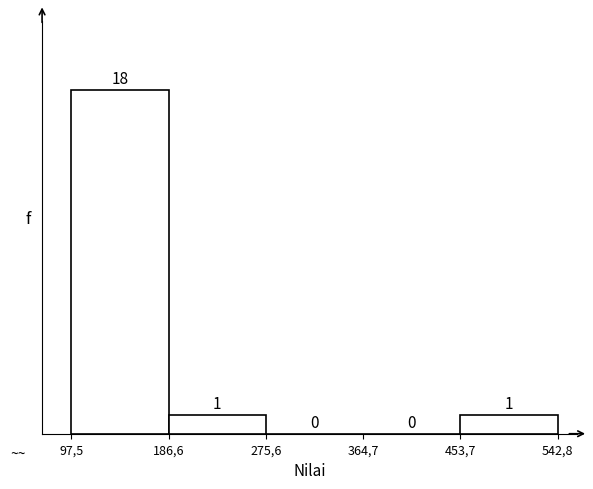

Reading right to left, extract all data points from this chart.

542,8=1	364,7=0	275,6=0	186,6=1	97,5=18